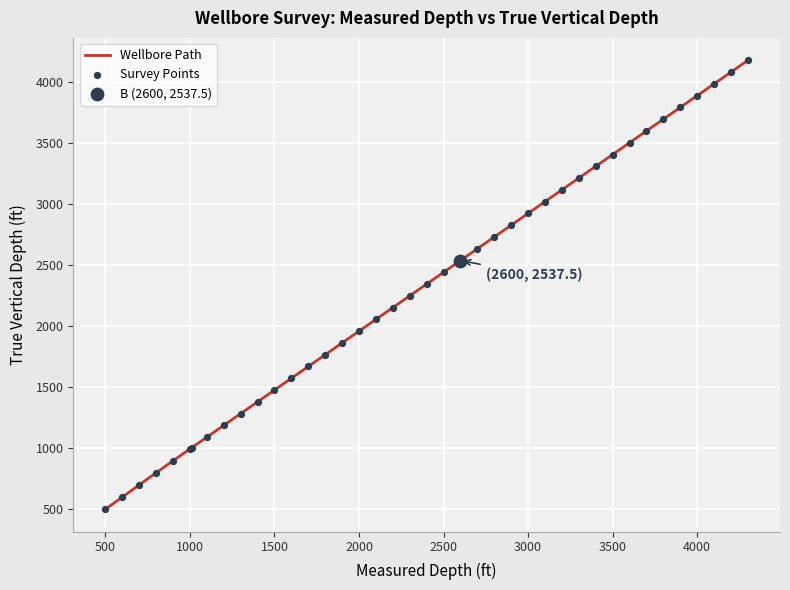

What is the minimum value shown in the chart?

500.0